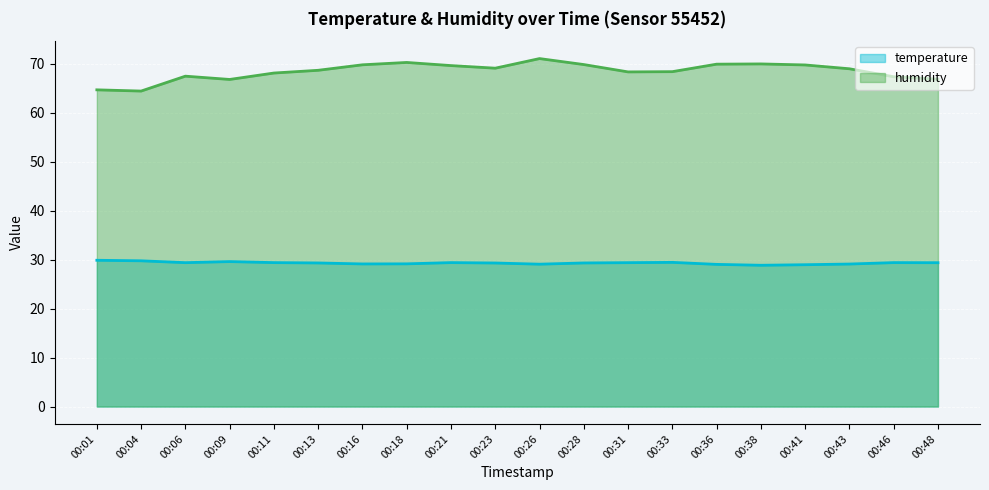

What is the spread (max minus min) of values at 00:43?

39.9